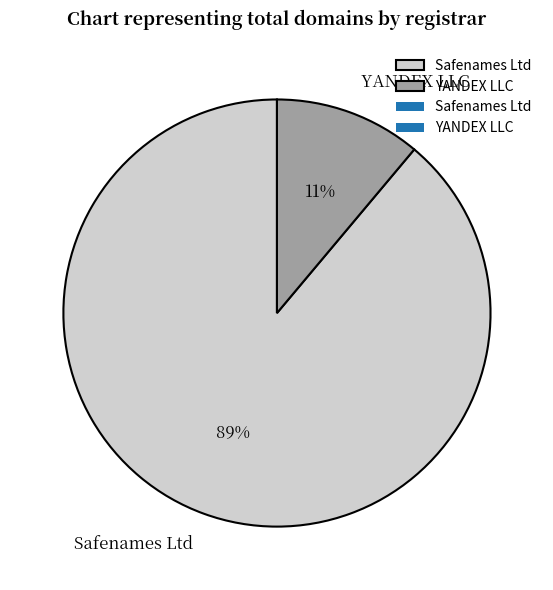

How many segments does this pie chart have?

2